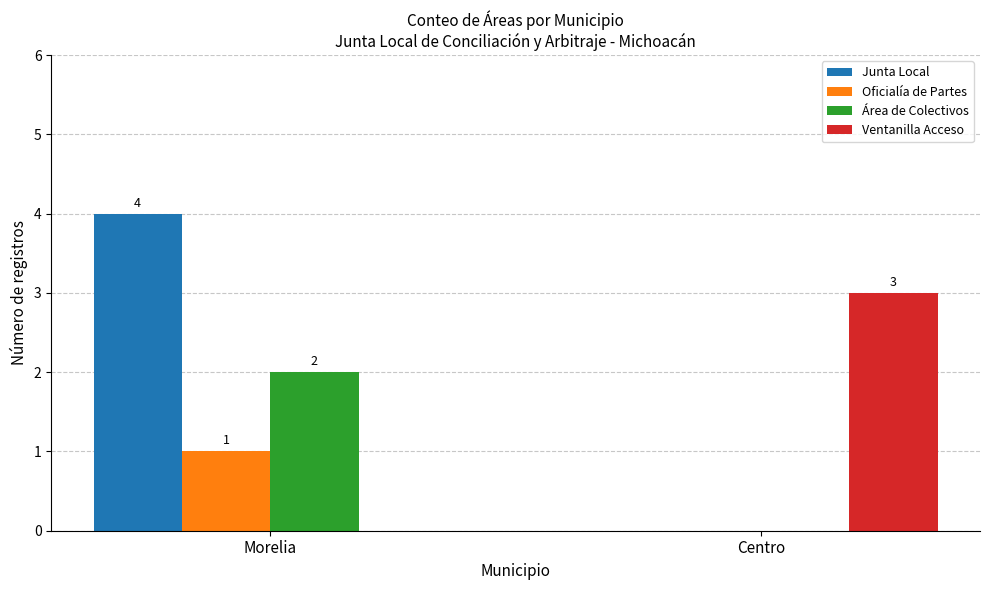

Is the value of Área de Colectivos at Morelia greater than the value of Ventanilla Acceso at Centro?

No